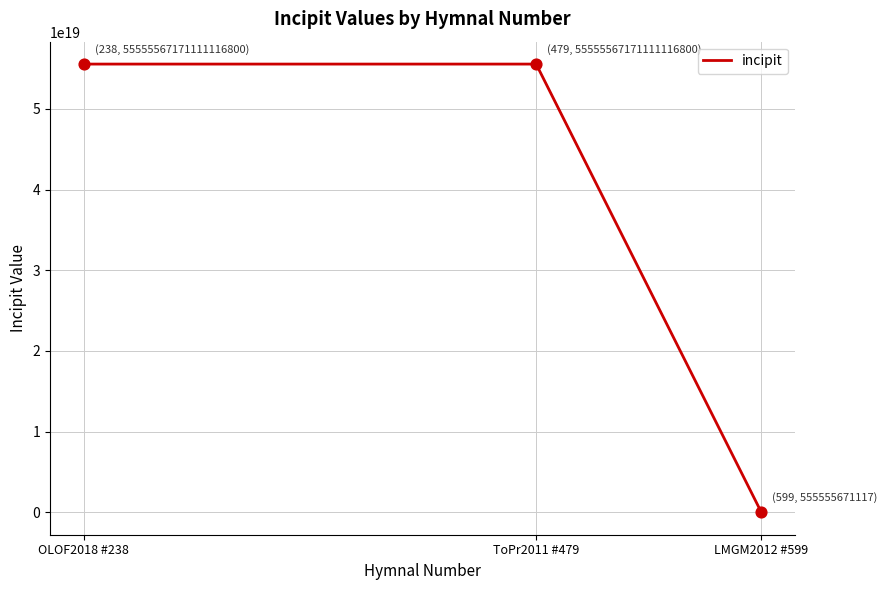

Approximately how many times larger is the value at ToPr2011 #479 compared to OLOF2018 #238?

1.0